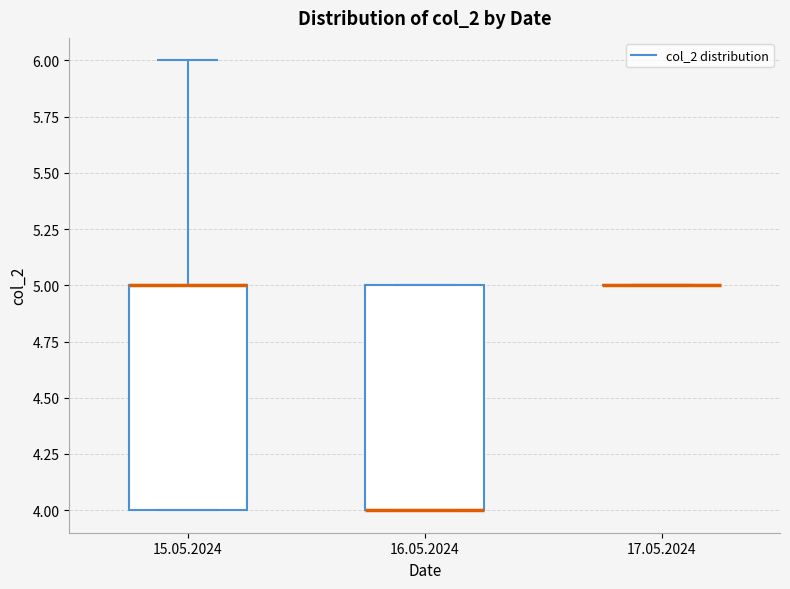

Reading left to right, transcribe this box plot: for each box, give where its median line is, the range the box spans, and where its two whiskers end, as read against the y-axis. The values are not printed on the chart, so give them approximately, as read against the axis.

15.05.2024: median 5 (drawn on the box's upper edge), box 4 to 5, whiskers 4 to 6
16.05.2024: median 4 (drawn on the box's lower edge), box 4 to 5, whiskers 4 to 5
17.05.2024: box collapsed to a line at 5, whiskers 5 to 5